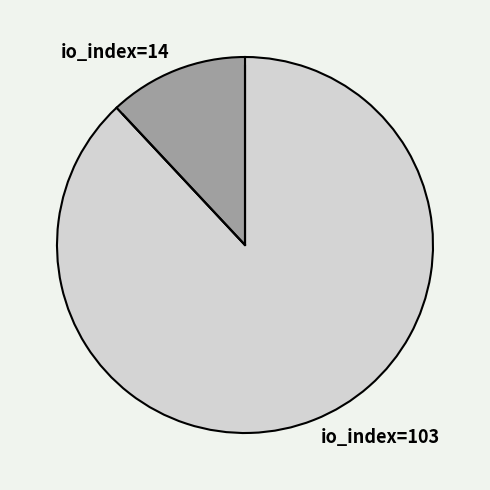

The io_index=14 slice represents 12% of the pie. True or false?

True